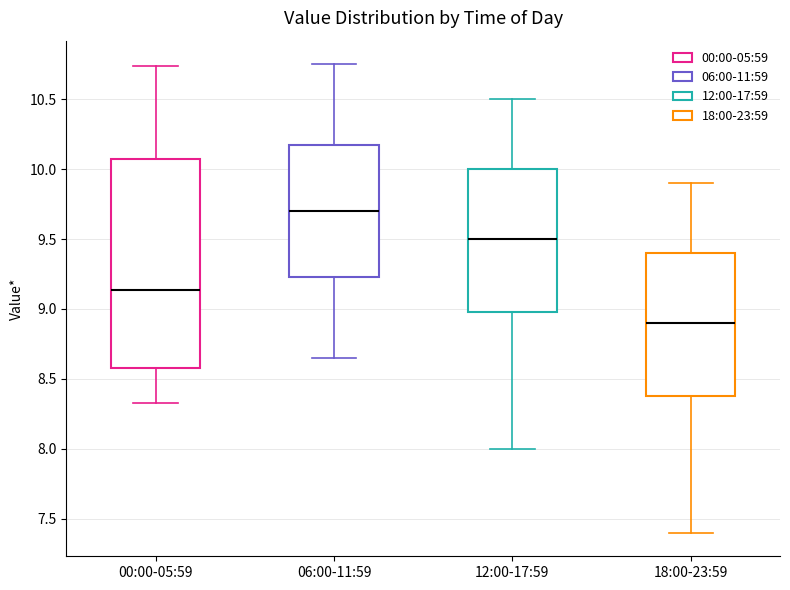

Where does the lower whisker of the box for 06:00-11:59 end on the y-axis? The values are not printed on the chart, so give them approximately, as read against the axis.

8.65